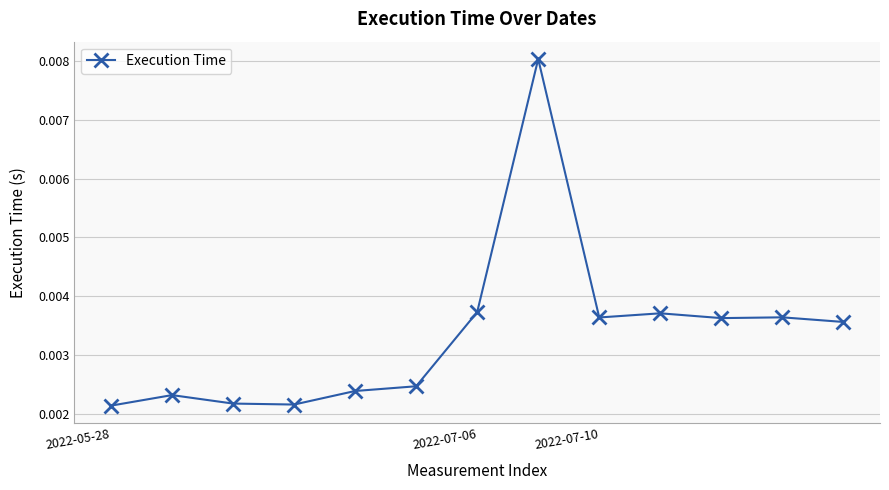

How many values are between 0 and 1?

13